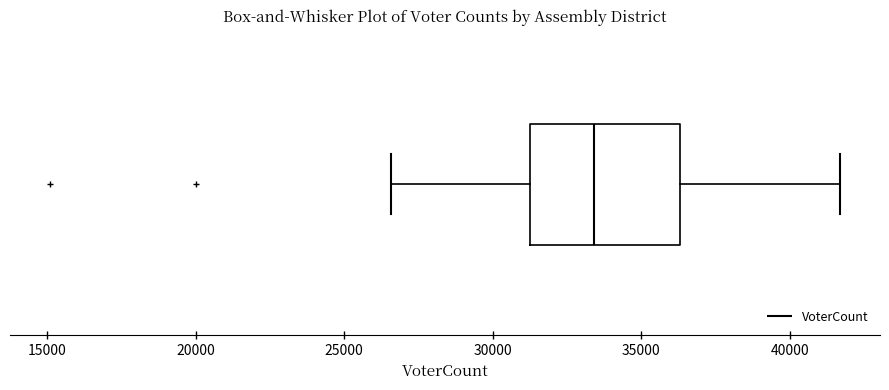

Transcribe this box plot: give where the median line is, the range the box spans, and where the two whiskers end, as read against the x-axis. The values are not printed on the chart, so give them approximately, as read against the axis.

median 33500, box 31000 to 36500, whiskers 26500 to 41500